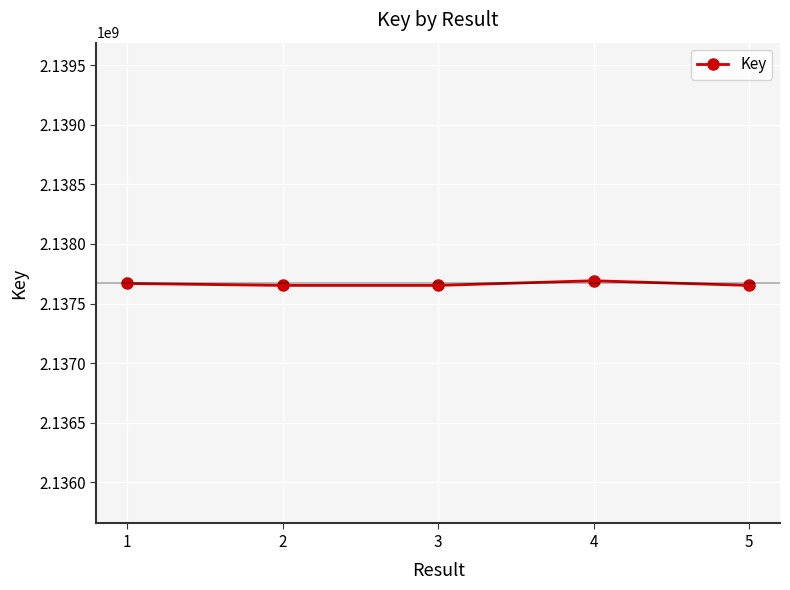

What is the smallest value displayed?

2137652107